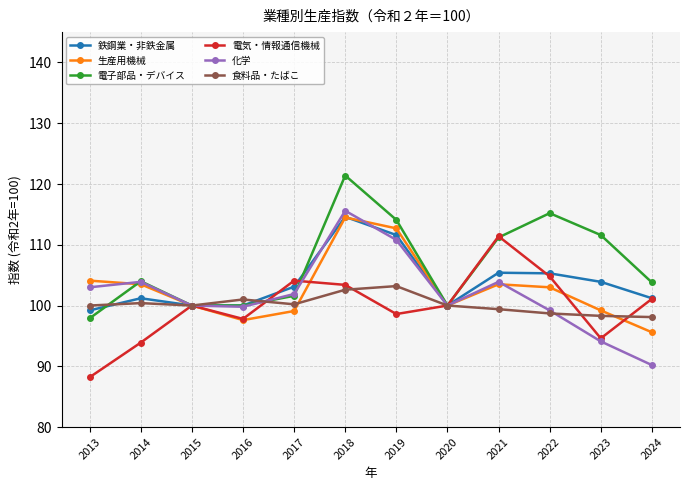

Where is the first local minimum for 電気・情報通信機械?

2016